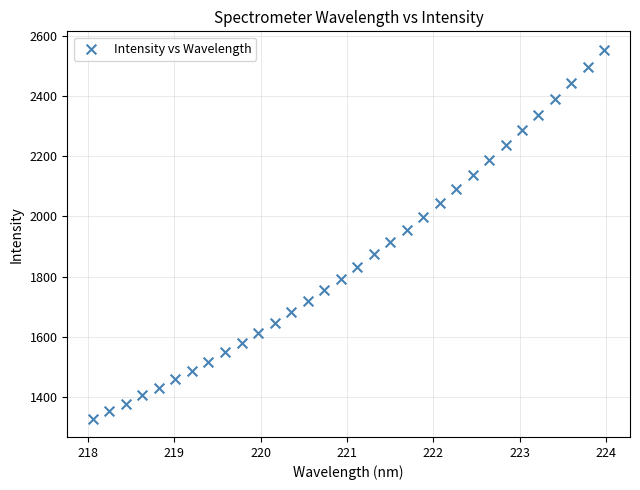

What is the range of X values (max minus min)?

5.9